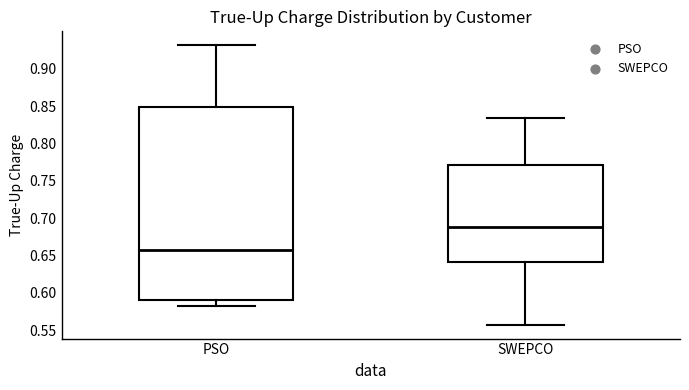

Reading left to right, transcribe this box plot: for each box, give where its median line is, the range the box spans, and where its two whiskers end, as read against the y-axis. The values are not printed on the chart, so give them approximately, as read against the axis.

PSO: median 0.660, box 0.590 to 0.850, whiskers 0.585 to 0.930
SWEPCO: median 0.690, box 0.640 to 0.770, whiskers 0.560 to 0.835